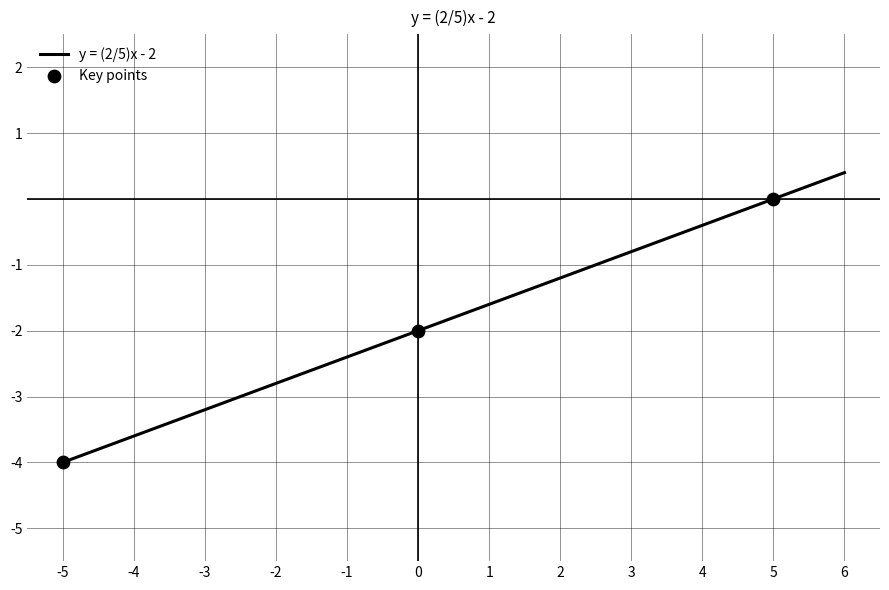

The chart shows a value of -2.6 at 1. True or false?

False